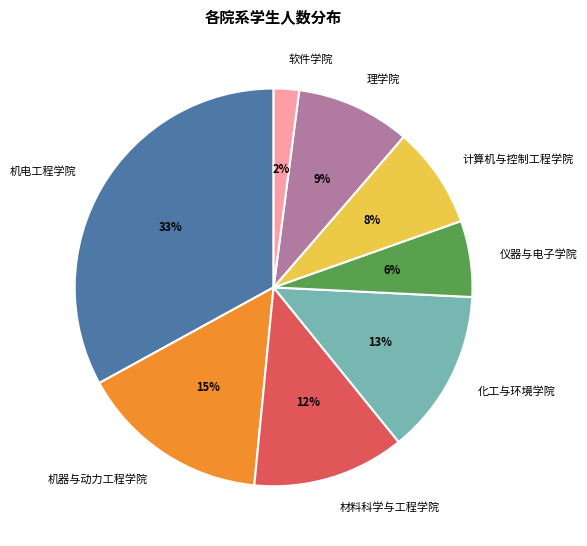

Which category has the biggest portion of the pie?

机电工程学院